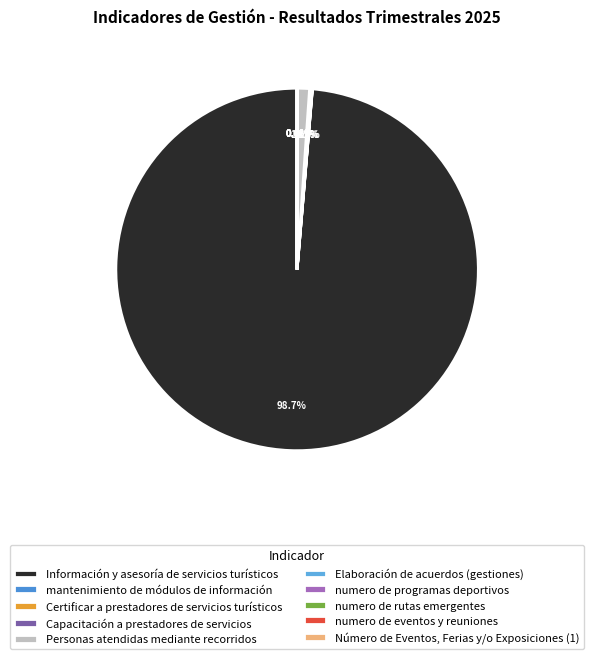

What is the majority slice?

Información y asesoría de servicios turísticos